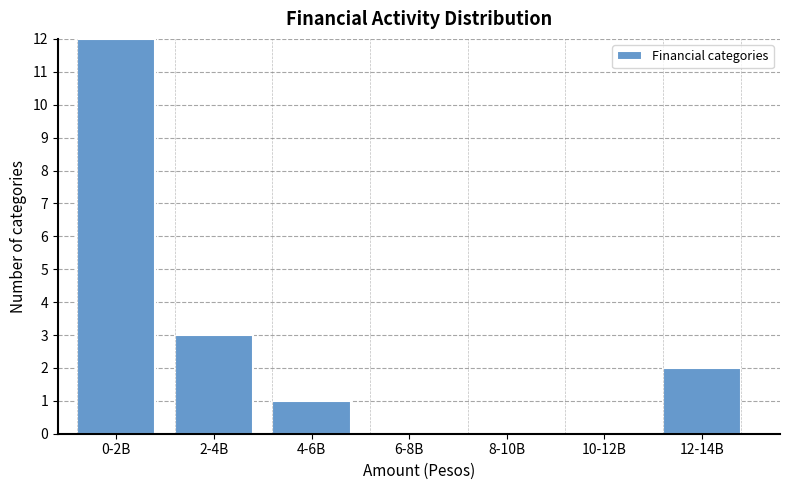

Reading left to right, extract all data points from this chart.

0-2B=12	2-4B=3	4-6B=1	6-8B=0	8-10B=0	10-12B=0	12-14B=2